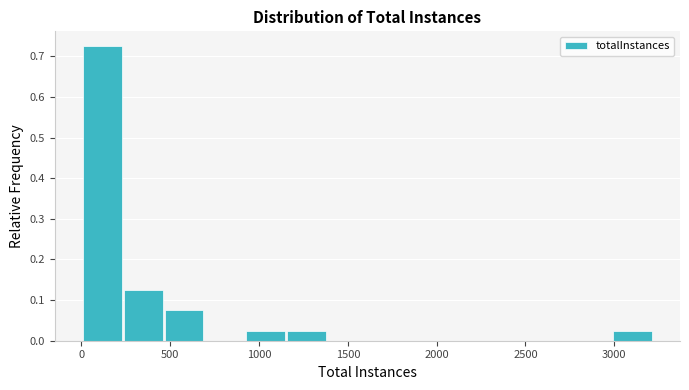

Reading left to right, list every bar in this chart as the range it spans on the x-axis followed by its height. Neither the bar edges nor the heights are printed on the chart, so give them approximately, as read against the axes.

0 to 250: 0.73
250 to 450: 0.13
450 to 700: 0.08
700 to 900: 0
900 to 1150: 0.03
1150 to 1400: 0.03
1400 to 1600: 0
1600 to 1850: 0
1850 to 2050: 0
2050 to 2300: 0
2300 to 2550: 0
2550 to 2750: 0
2750 to 3000: 0
3000 to 3200: 0.03